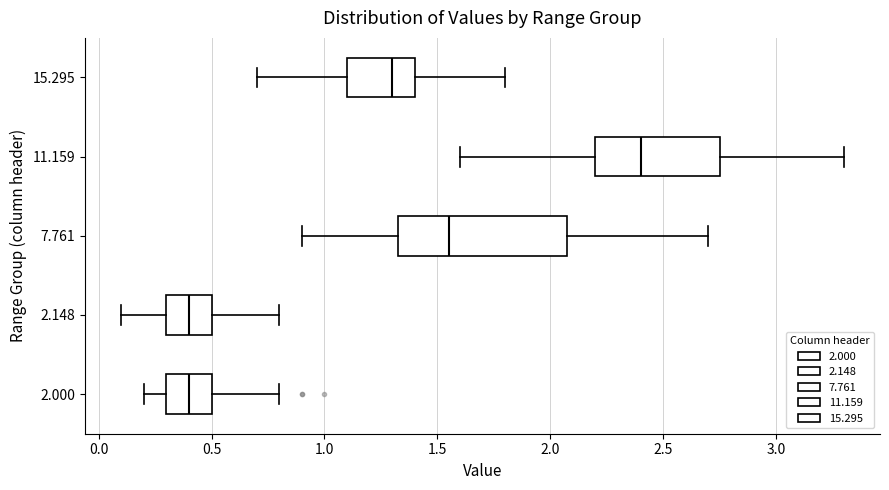

Reading bottom to top, read every box against the x-axis: the position of its median line, the range the box covers, and the ends of its whiskers. The values are not printed on the chart, so give them approximately, as read against the axis.

2.000: median 0.40, box 0.30 to 0.50, whiskers 0.20 to 0.80
2.148: median 0.40, box 0.30 to 0.50, whiskers 0.10 to 0.80
7.761: median 1.55, box 1.35 to 2.10, whiskers 0.90 to 2.70
11.159: median 2.40, box 2.20 to 2.75, whiskers 1.60 to 3.30
15.295: median 1.30, box 1.10 to 1.40, whiskers 0.70 to 1.80